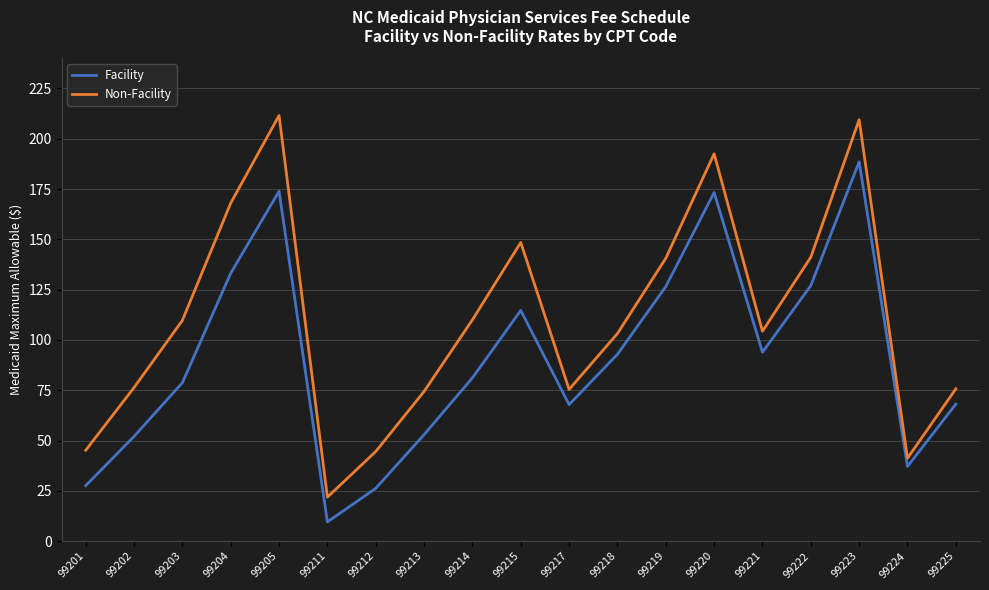

Between 99201 and 99221, which series saw the biggest shift?

Facility